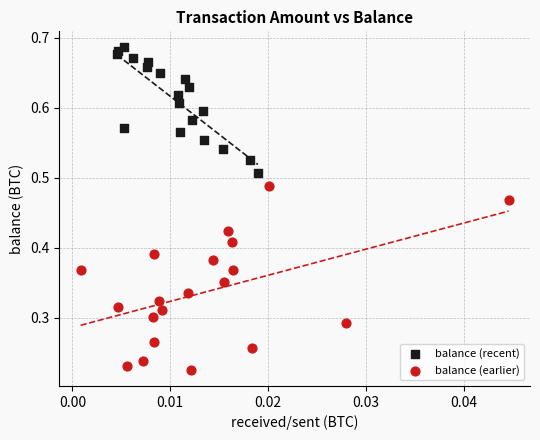

Which series reaches the maximum Y coordinate?

balance (recent)